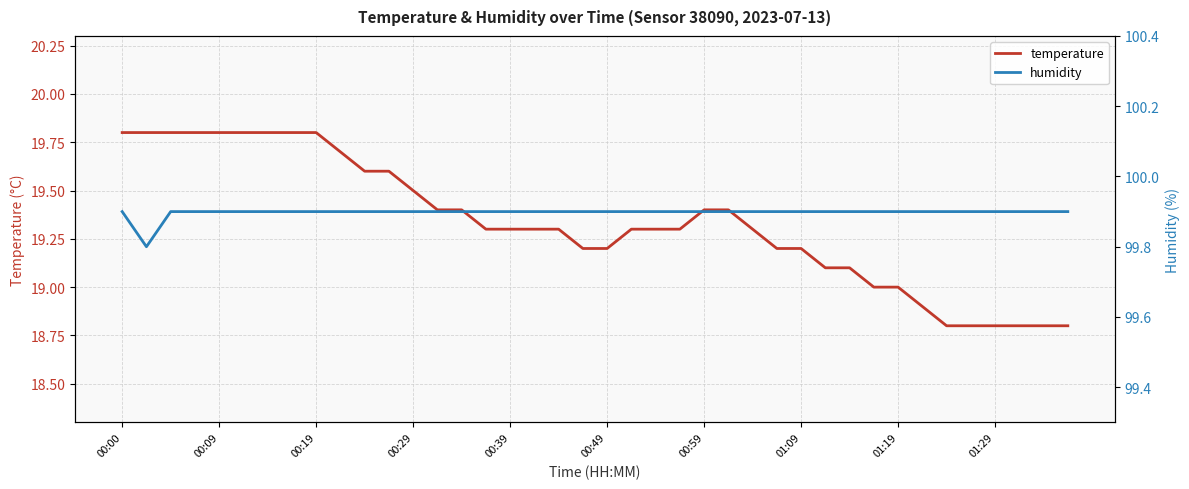

Rank the series at 23 from lowest to highest value.

temperature, humidity